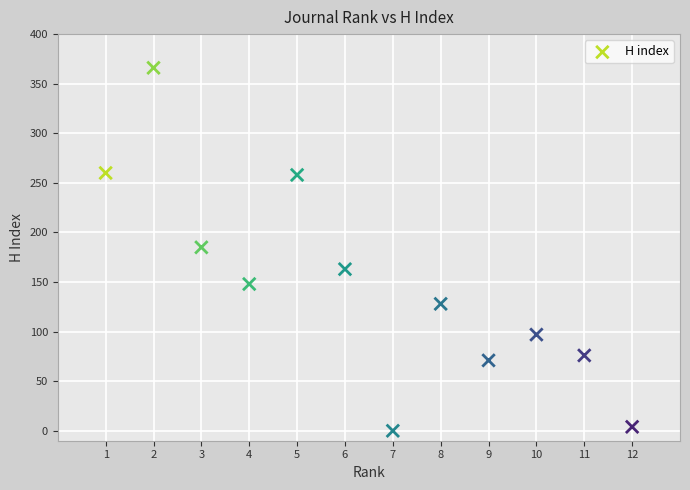

What is the average X value?

6